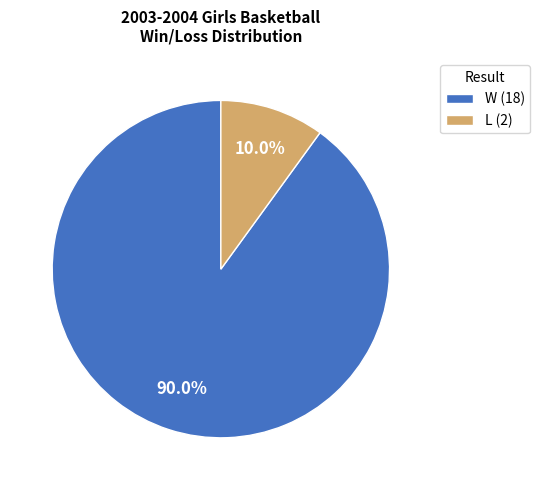

Which has a higher value, L (2) or W (18)?

W (18)